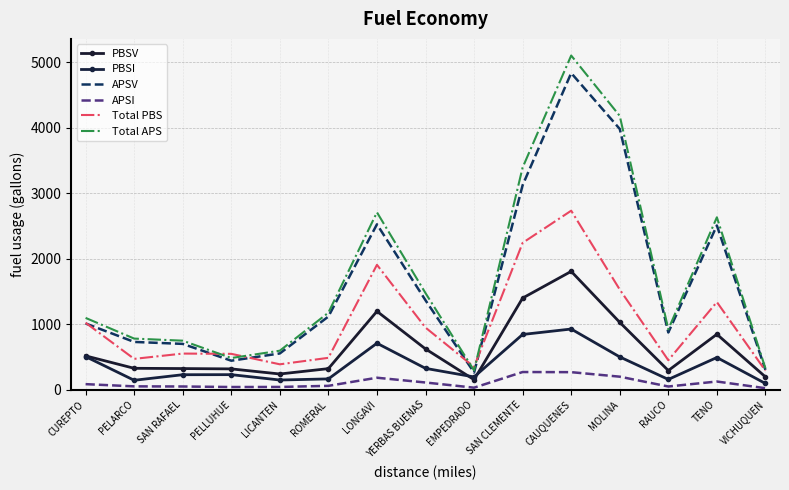

True or false: PBSI and APSI cross at least once.

False